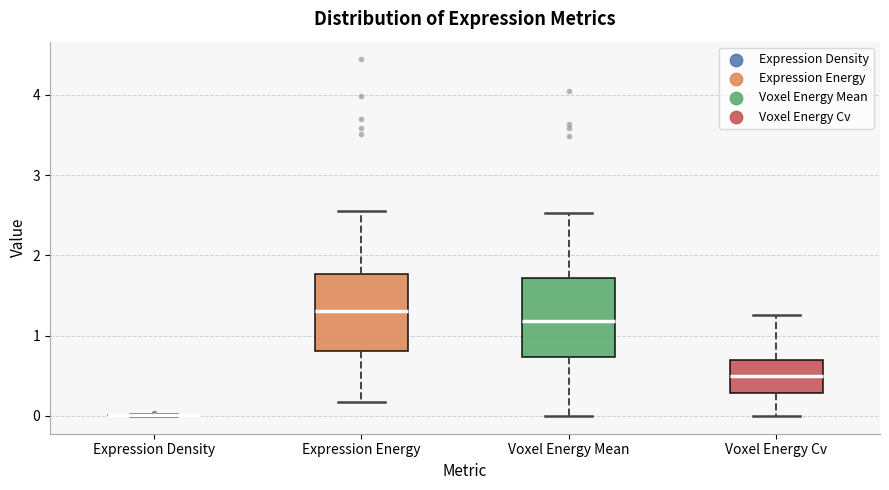

Reading left to right, transcribe this box plot: for each box, give where its median line is, the range the box spans, and where its two whiskers end, as read against the y-axis. The values are not printed on the chart, so give them approximately, as read against the axis.

Expression Density: box collapsed to a line at 0.0, whiskers 0.0 to 0.0
Expression Energy: median 1.3, box 0.8 to 1.8, whiskers 0.2 to 2.5
Voxel Energy Mean: median 1.2, box 0.7 to 1.7, whiskers 0.0 to 2.5
Voxel Energy Cv: median 0.5, box 0.3 to 0.7, whiskers 0.0 to 1.3